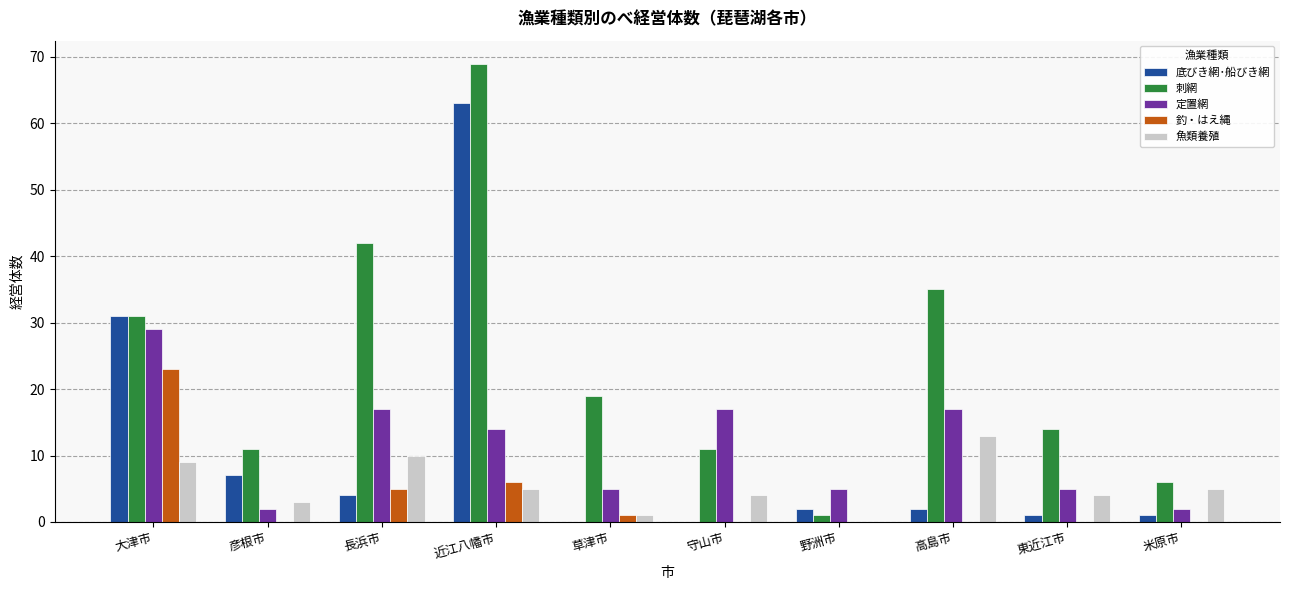

Which category has the highest value across all series?

近江八幡市